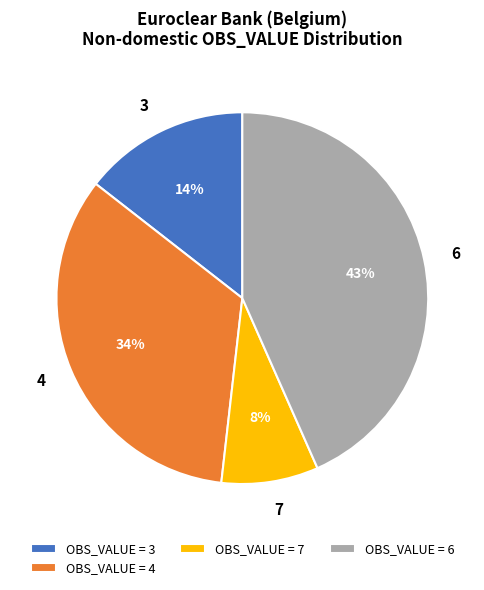

Combined, do 7 and 4 account for over 50%?

No